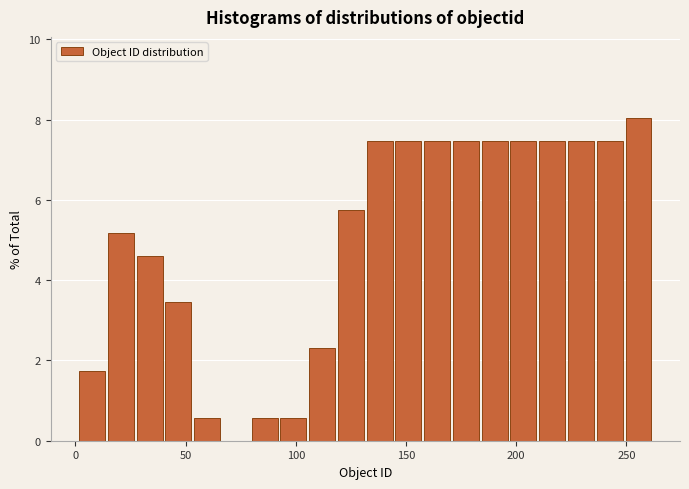

Read against the x-axis, roughly where is the centre of the tallest bar?

255